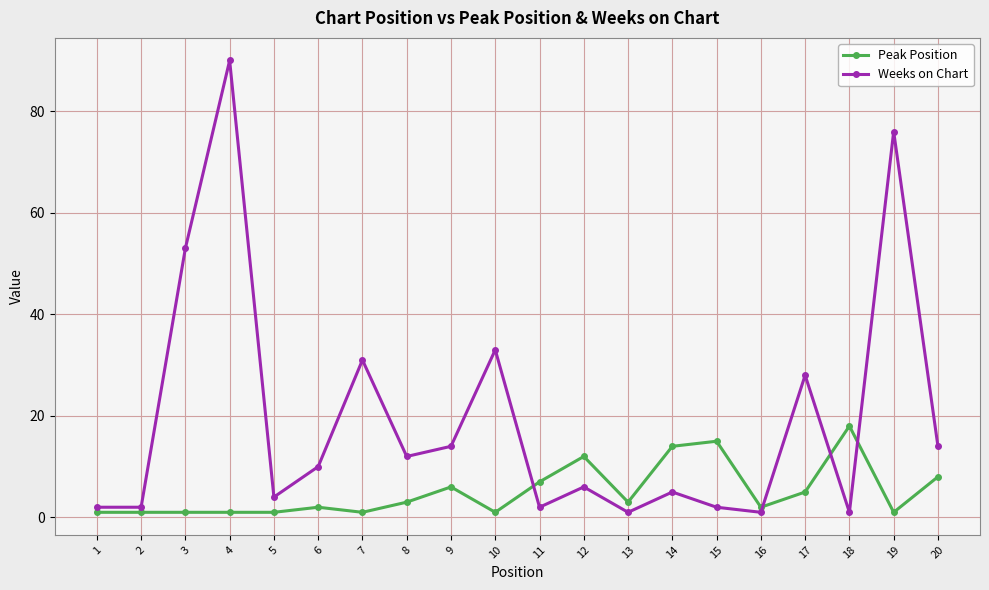

True or false: Peak Position has more than 0 interior local peaks.

True